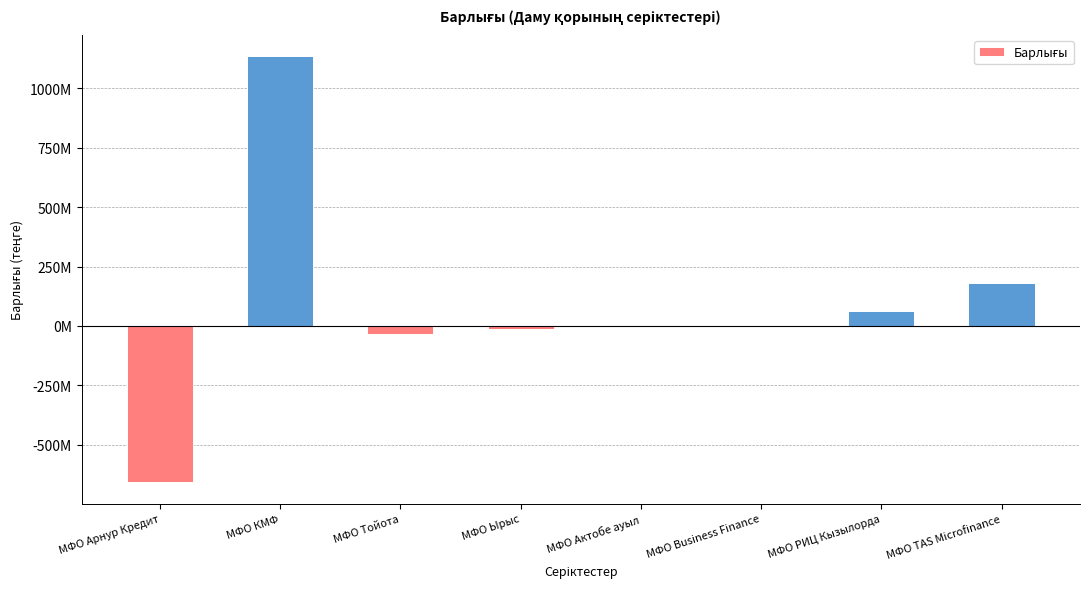

Are the bars horizontal?

No